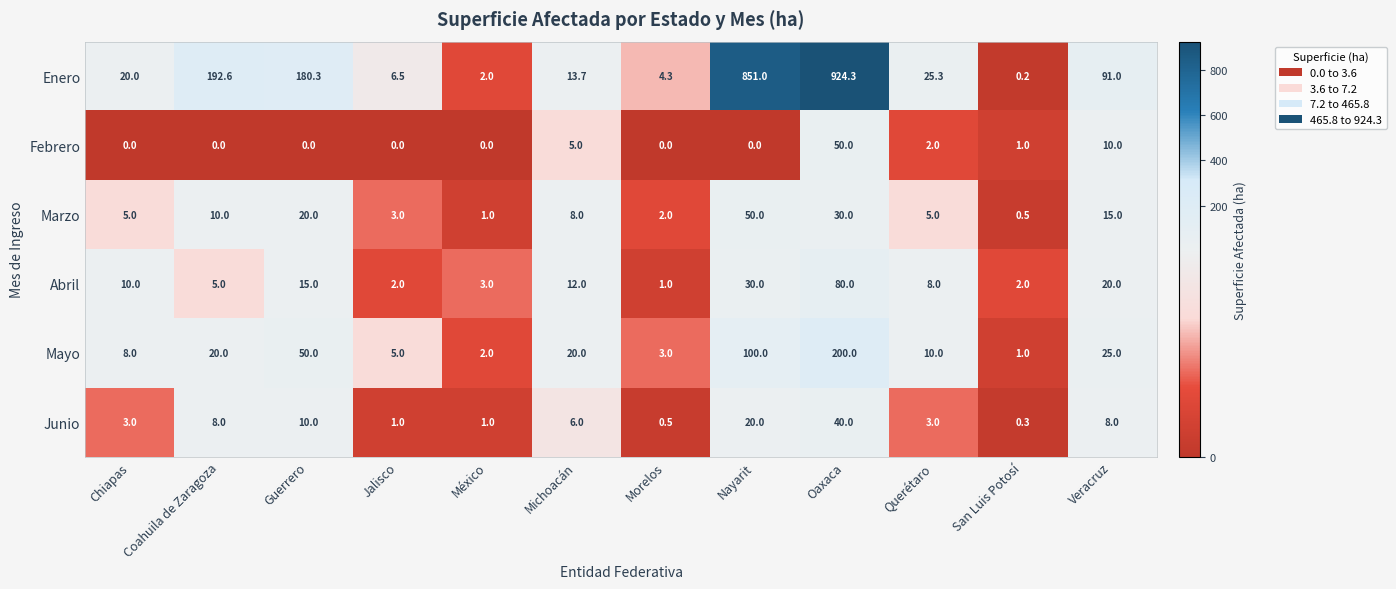

Where is Marzo nearest to the value 25?

Guerrero